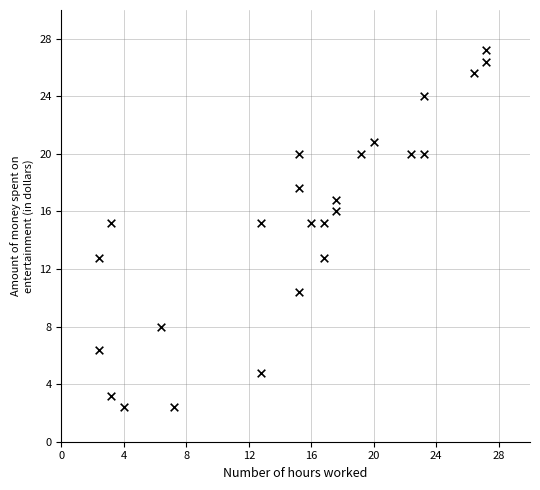

What is the range of Y values (max minus min)?

24.8